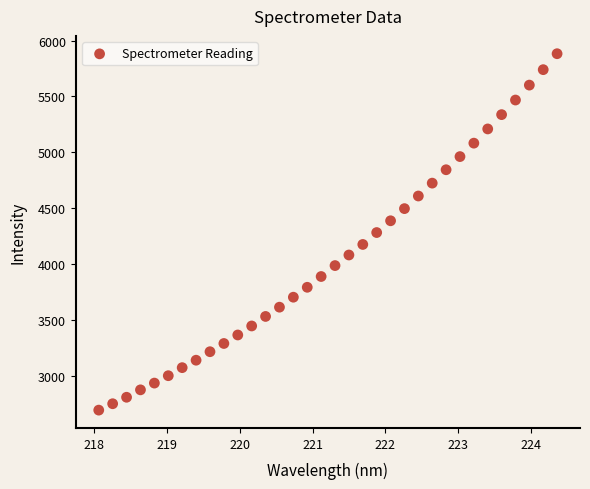

What is the range of X values (max minus min)?

6.3